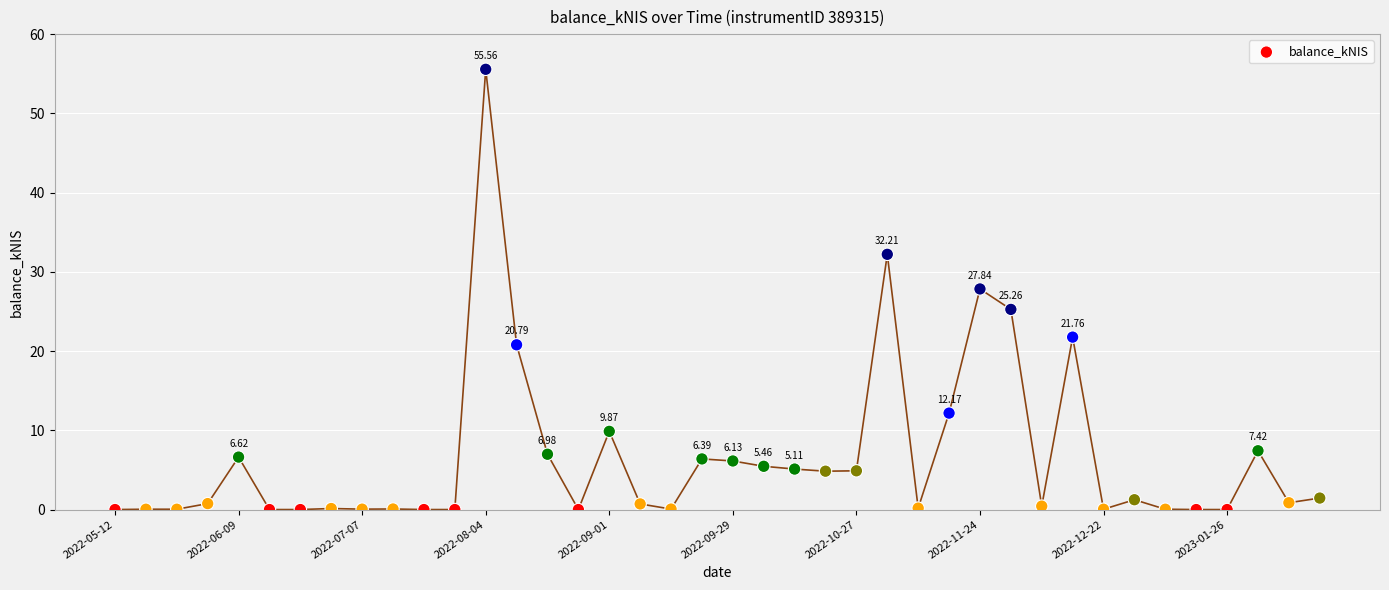

What is the range of Y values (max minus min)?

55.6